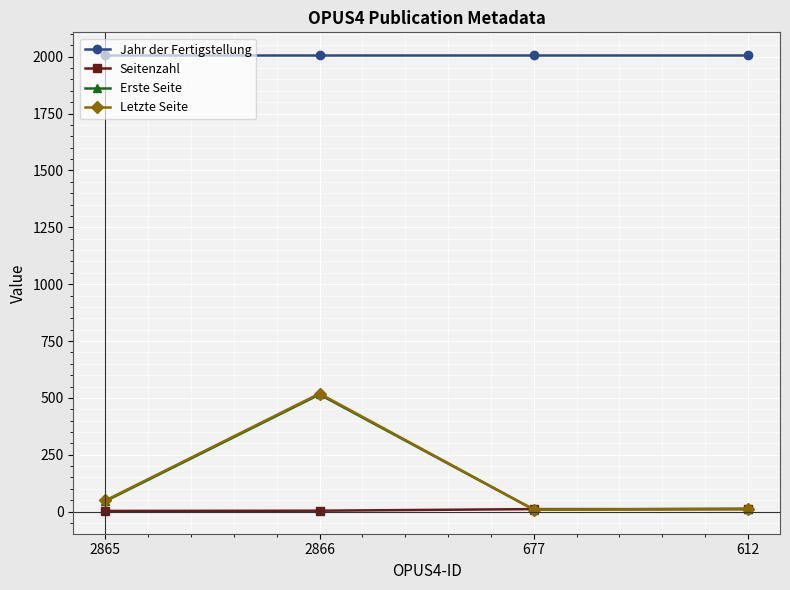

In Letzte Seite, how many points are lower than both neighbors (excluding endpoints)?

1